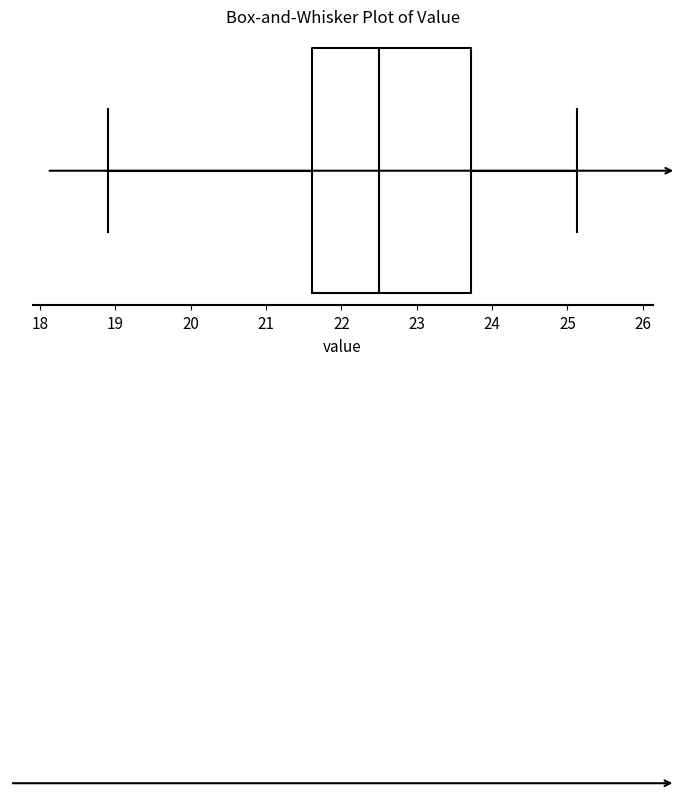

Read this box plot against the x-axis: the position of the median line, the range covered by the box, and the ends of both whiskers. The values are not printed on the chart, so give them approximately, as read against the axis.

median 22.5, box 21.6 to 23.7, whiskers 18.9 to 25.1